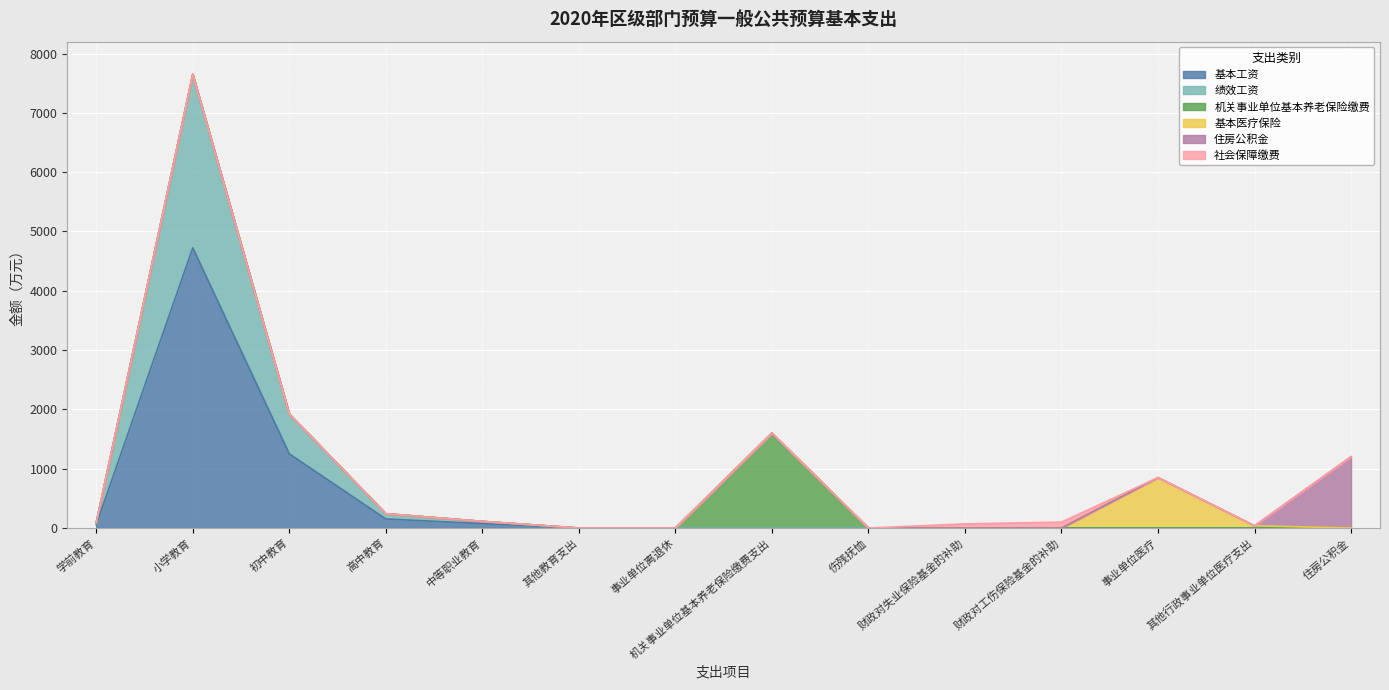

How many interior local peaks does the 机关事业单位基本养老保险缴费 series have?

1